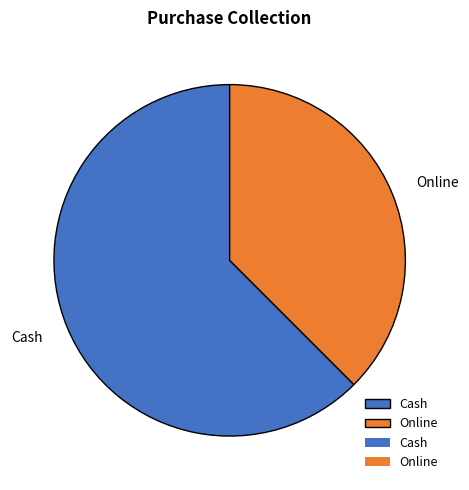

Which slice is the smallest?

Online